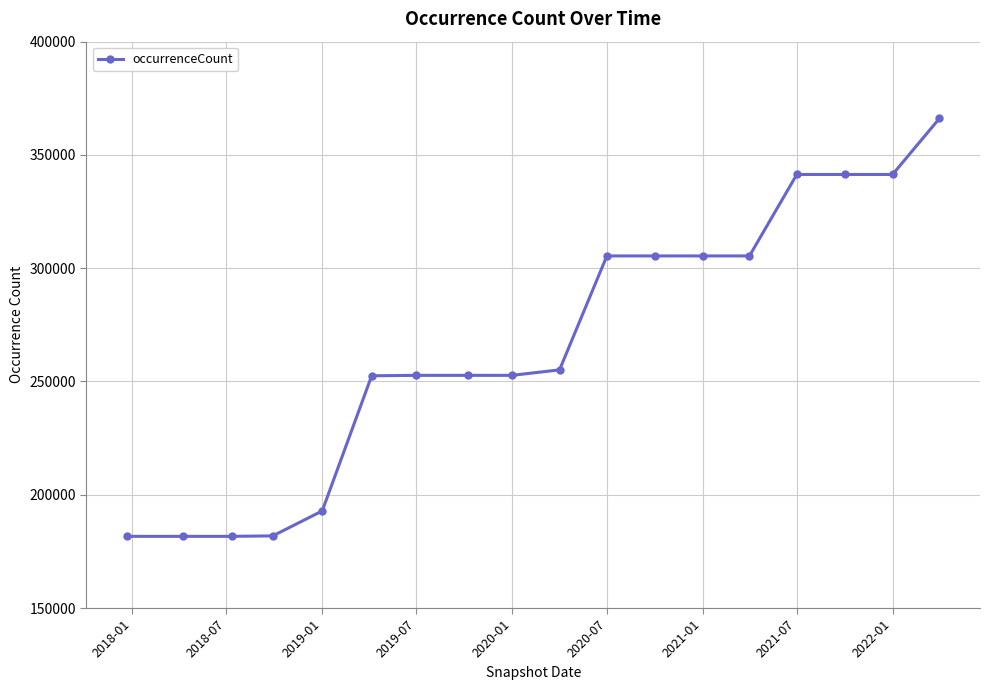

What is the minimum value shown in the chart?

181650